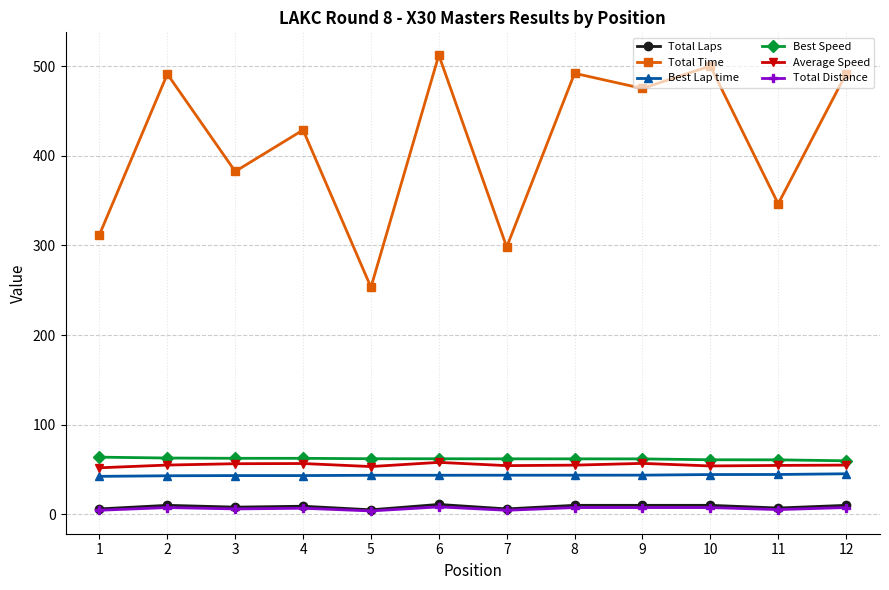

What is the difference between the maximum and minimum values in the Total Time series?

259.1